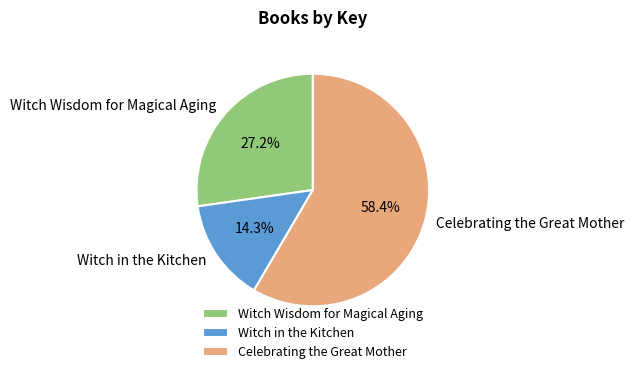

Count the number of slices in the pie.

3